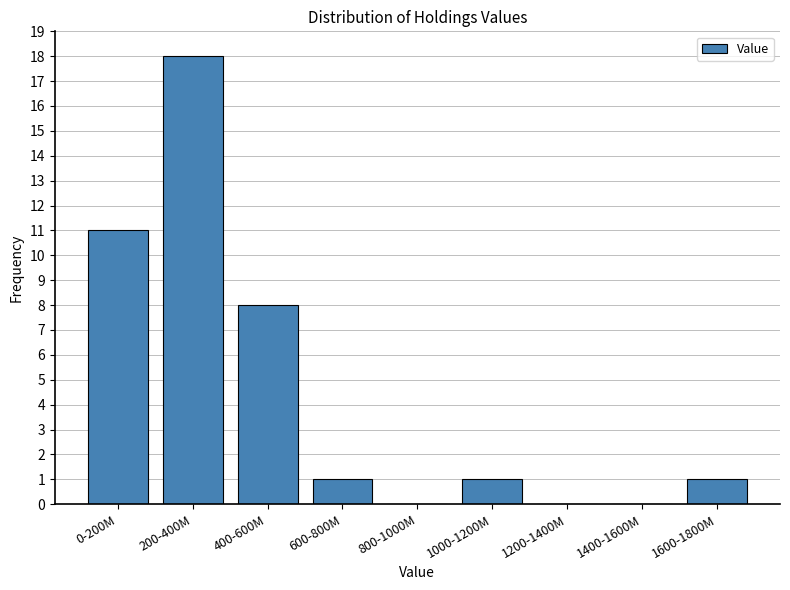

Reading left to right, what are all the values shown in this chart?

0-200M=11	200-400M=18	400-600M=8	600-800M=1	800-1000M=0	1000-1200M=1	1200-1400M=0	1400-1600M=0	1600-1800M=1